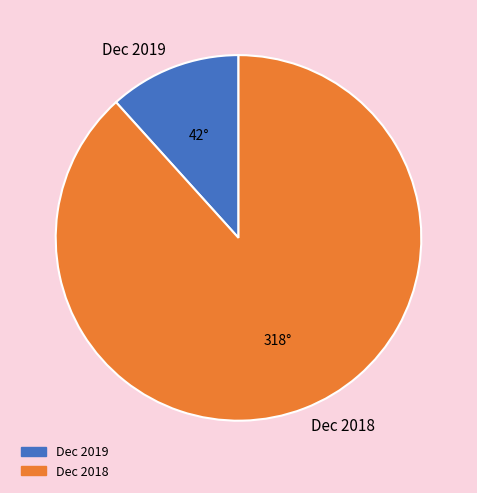

The Dec 2019 slice represents 24% of the pie. True or false?

False